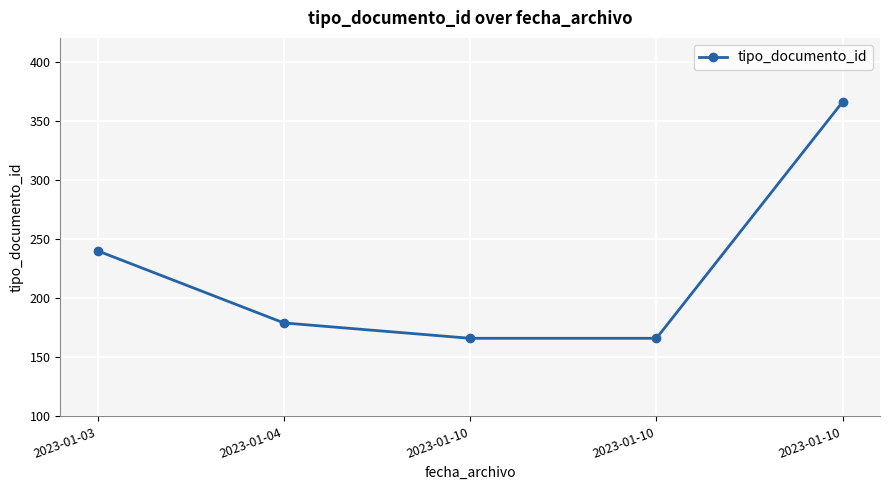

Rank the categories by value from lowest to highest.

2023-01-10, 2023-01-10, 2023-01-04, 2023-01-03, 2023-01-10